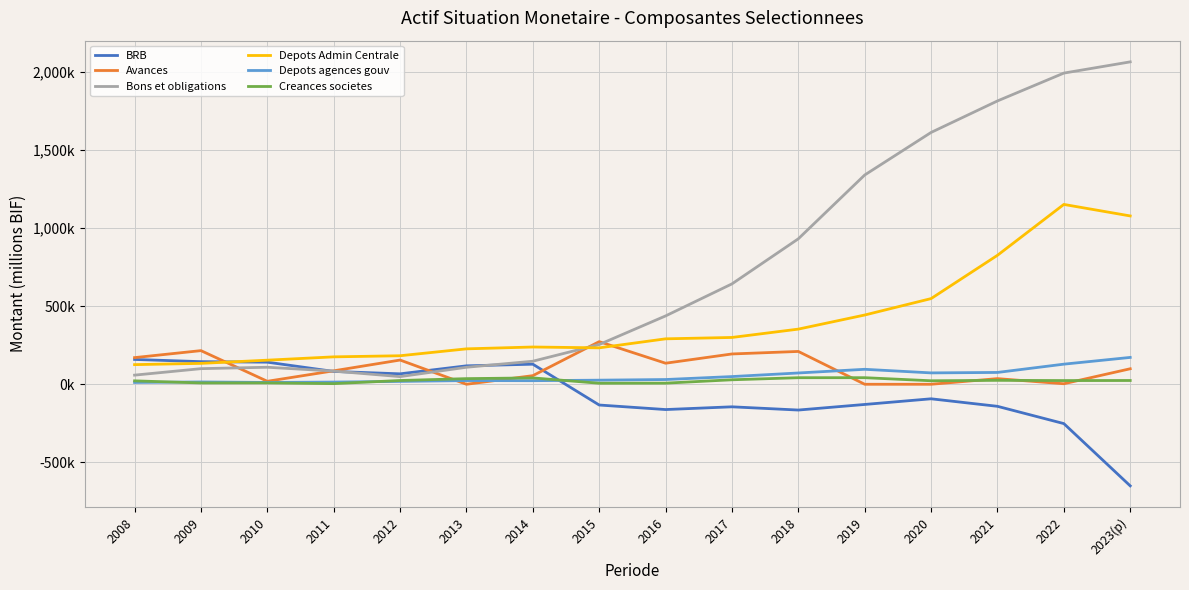

What are all the series names shown in the legend?

BRB, Avances, Bons et obligations, Depots Admin Centrale, Depots agences gouv, Creances societes